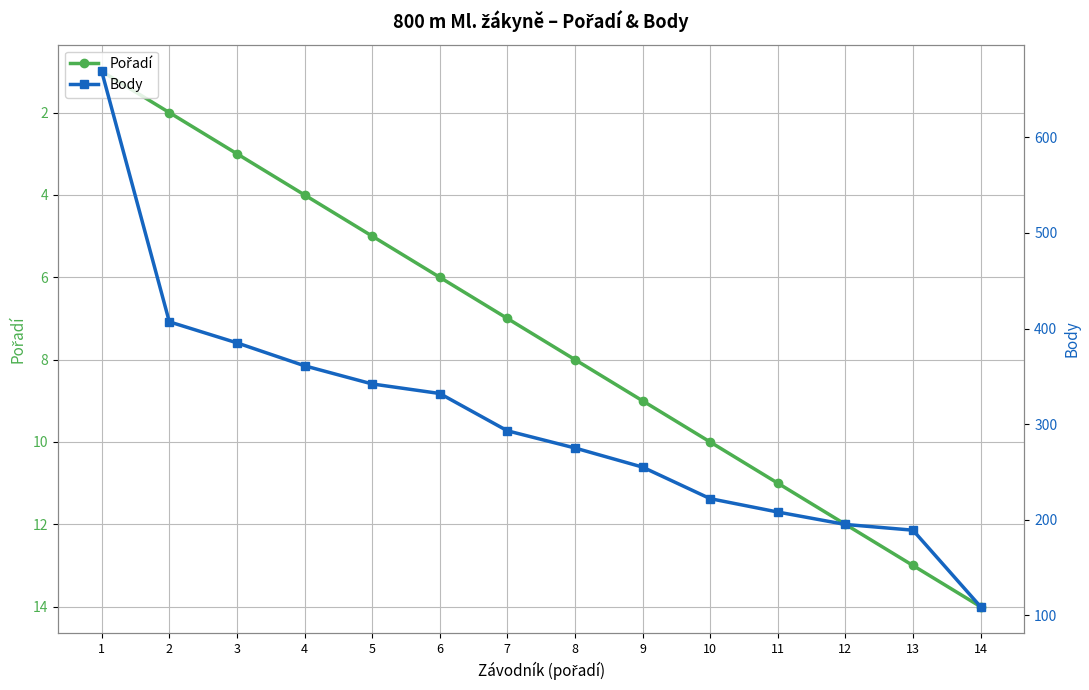

Reading right to left, list all the values displayed in this chart.

Pořadí: 14	13	12	11	10	9	8	7	6	5	4	3	2	1
Body: 109	189	195	208	222	255	275	293	332	342	361	385	407	669